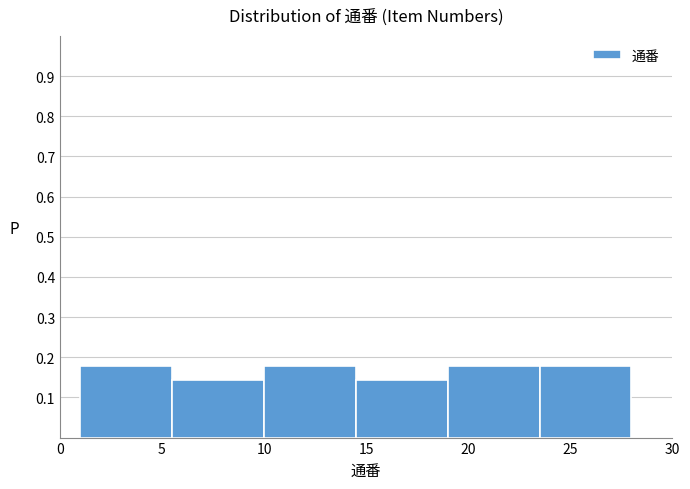

How tall is the bar that spans 19.0 to 23.5 on the x-axis? The values are not printed on the chart, so give them approximately, as read against the axis.

0.18